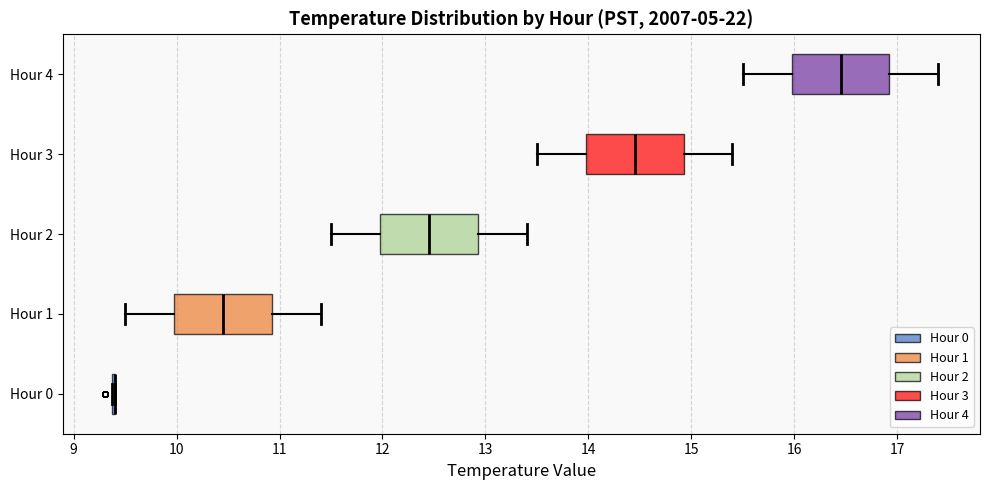

Reading bottom to top, read every box against the x-axis: the position of its median line, the range the box covers, and the ends of its whiskers. The values are not printed on the chart, so give them approximately, as read against the axis.

Hour 0: box collapsed to a line at 9.4, whiskers 9.4 to 9.4
Hour 1: median 10.5, box 10.0 to 10.9, whiskers 9.5 to 11.4
Hour 2: median 12.5, box 12.0 to 12.9, whiskers 11.5 to 13.4
Hour 3: median 14.5, box 14.0 to 14.9, whiskers 13.5 to 15.4
Hour 4: median 16.5, box 16.0 to 16.9, whiskers 15.5 to 17.4